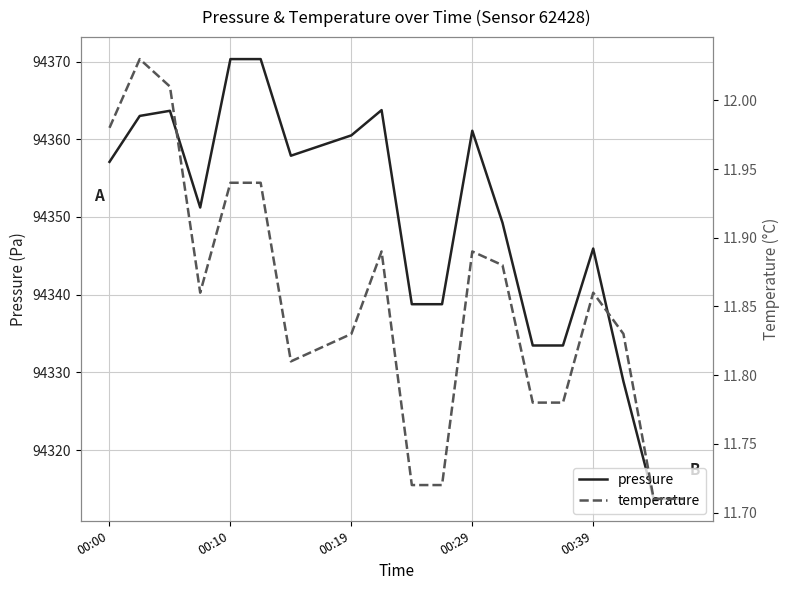

What is the minimum value shown in the chart?

11.7